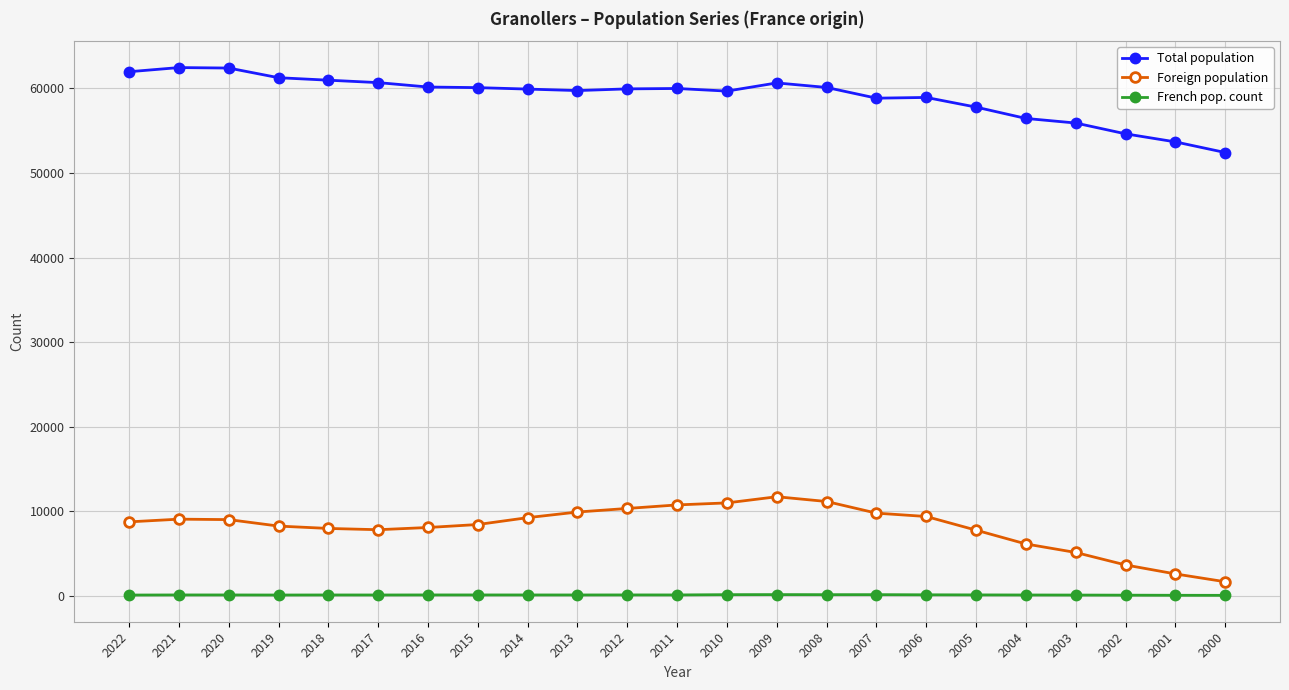

At how many categories does at least one series exceed 13242?

23